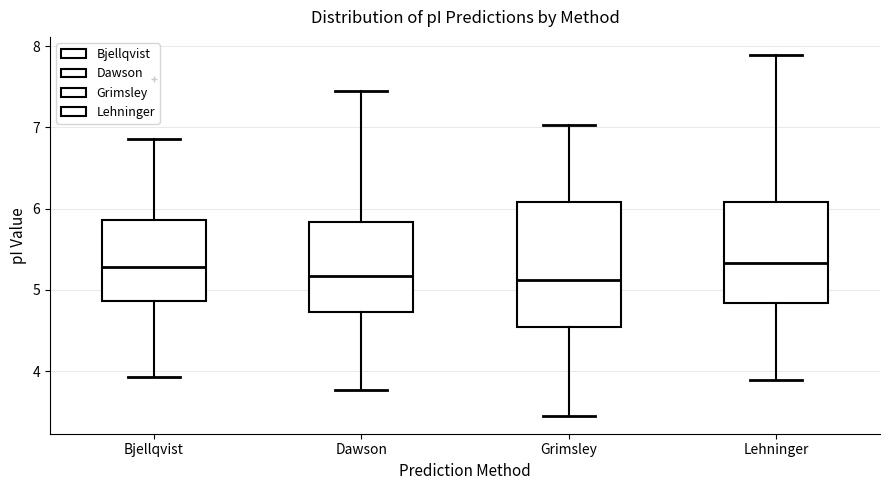

Reading left to right, transcribe this box plot: for each box, give where its median line is, the range the box spans, and where its two whiskers end, as read against the y-axis. The values are not printed on the chart, so give them approximately, as read against the axis.

Bjellqvist: median 5.3, box 4.9 to 5.9, whiskers 3.9 to 6.9
Dawson: median 5.2, box 4.7 to 5.8, whiskers 3.8 to 7.5
Grimsley: median 5.1, box 4.5 to 6.1, whiskers 3.5 to 7.0
Lehninger: median 5.3, box 4.8 to 6.1, whiskers 3.9 to 7.9